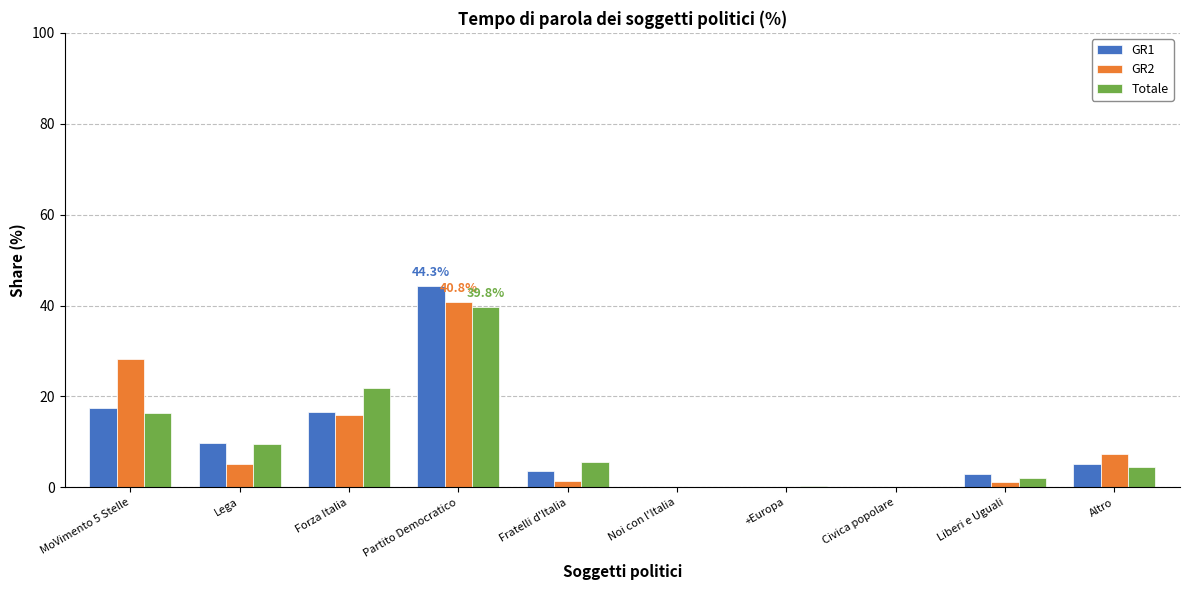

Which series changed the most between Lega and Forza Italia?

Totale